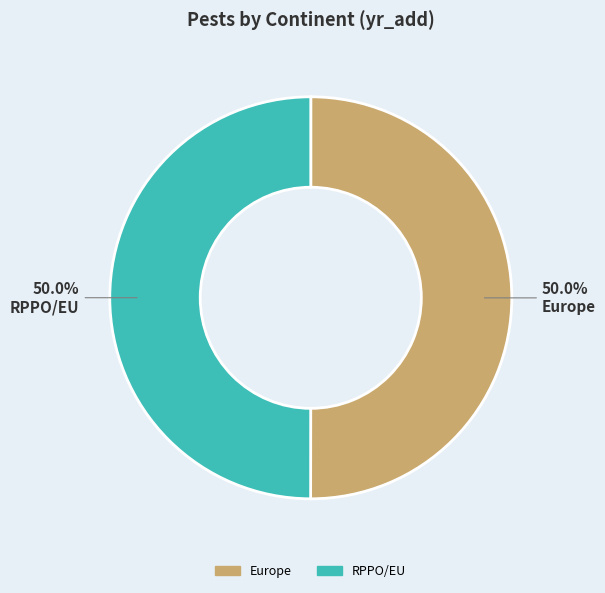

Approximately how many times larger is the value at RPPO/EU compared to Europe?

1.0